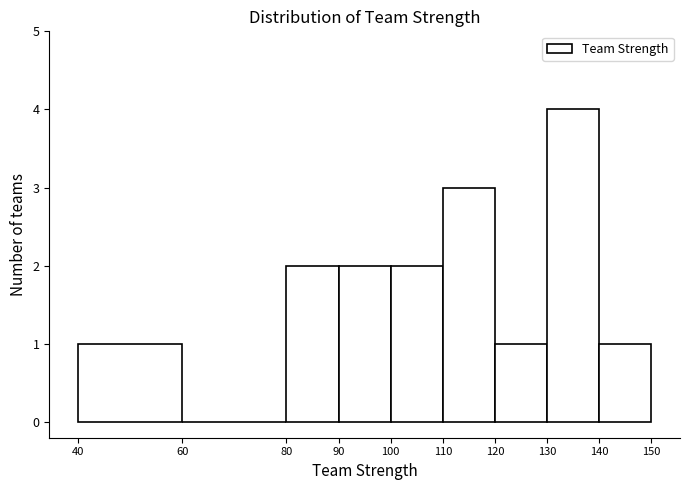

How tall is the bar that spans 110 to 120 on the x-axis? The values are not printed on the chart, so give them approximately, as read against the axis.

3